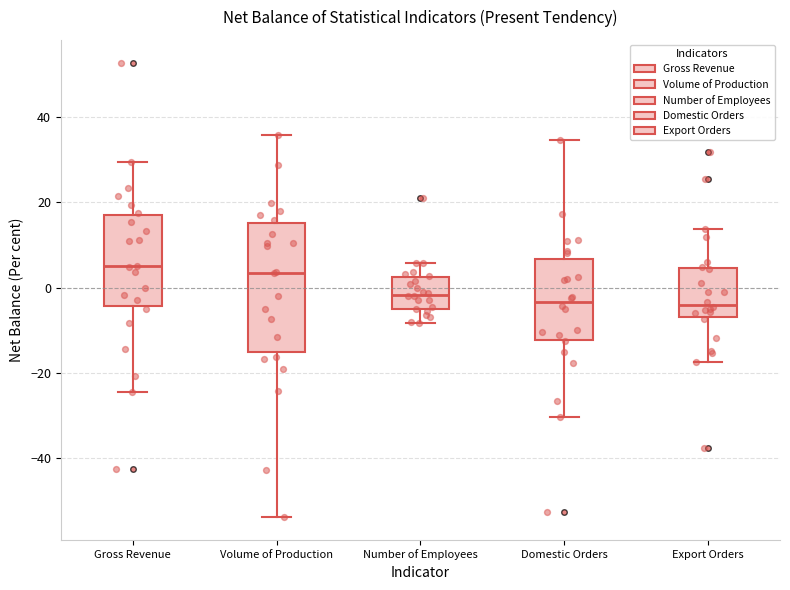

Where is the lower edge of the box for Volume of Production on the y-axis? The values are not printed on the chart, so give them approximately, as read against the axis.

-16